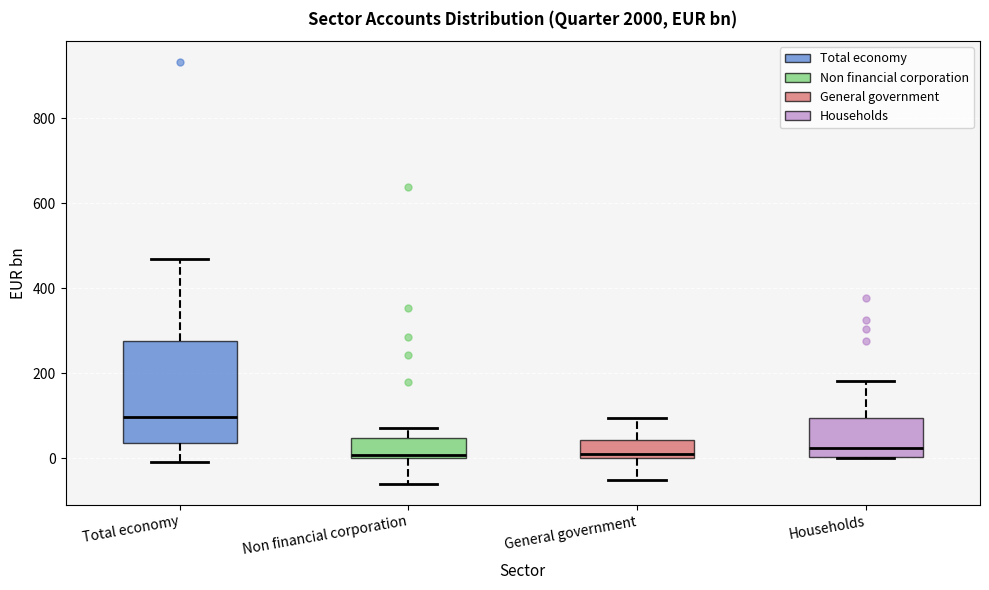

Reading left to right, read every box against the y-axis: the position of its median line, the range the box covers, and the ends of its whiskers. The values are not printed on the chart, so give them approximately, as read against the axis.

Total economy: median 100, box 40 to 280, whiskers -20 to 460
Non financial corporation: median 0 (just above the box's lower edge), box 0 to 40, whiskers -60 to 80
General government: median 0 (just above the box's lower edge), box 0 to 40, whiskers -60 to 100
Households: median 20, box 0 to 100, whiskers 0 to 180